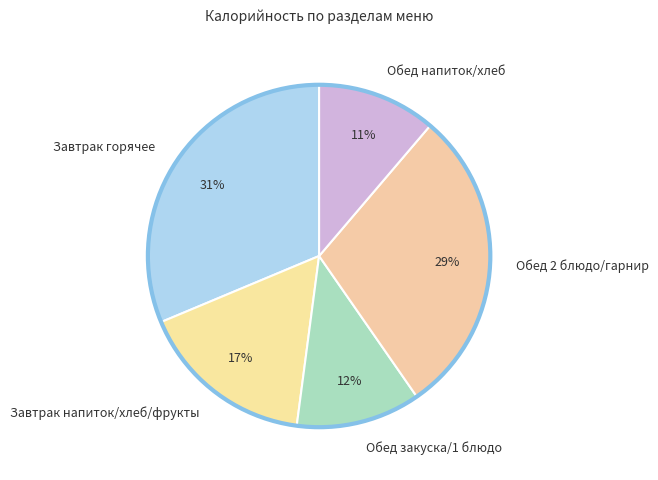

Rank the categories by value from lowest to highest.

Обед напиток/хлеб, Обед закуска/1 блюдо, Завтрак напиток/хлеб/фрукты, Обед 2 блюдо/гарнир, Завтрак горячее